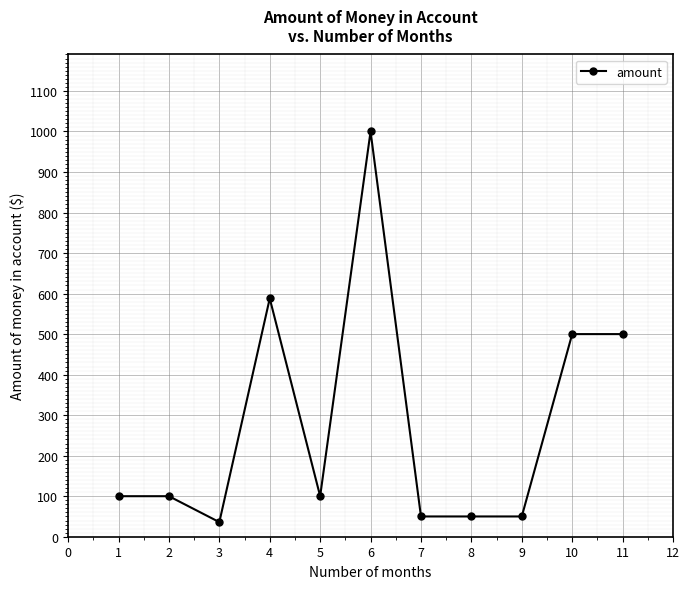

Read the value at 3.

36